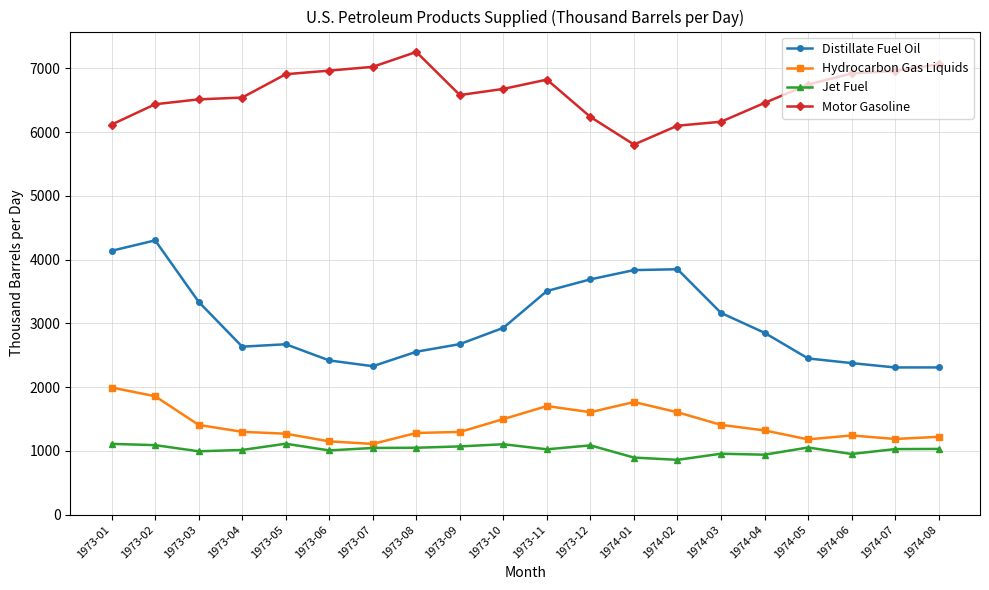

What are all the series names shown in the legend?

Distillate Fuel Oil, Hydrocarbon Gas Liquids, Jet Fuel, Motor Gasoline